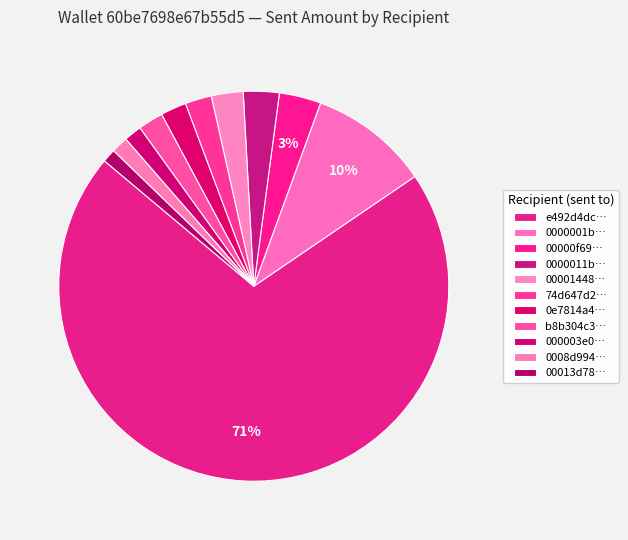

Count the number of slices in the pie.

11